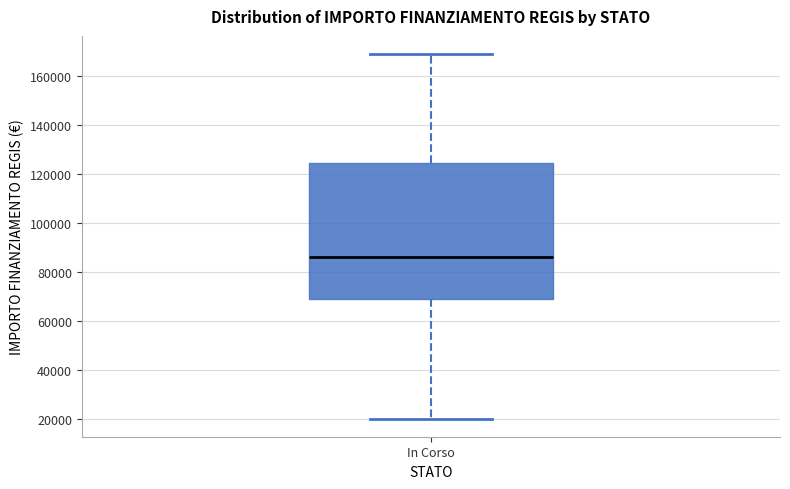

Where does the upper whisker of the box for In Corso end on the y-axis? The values are not printed on the chart, so give them approximately, as read against the axis.

168000